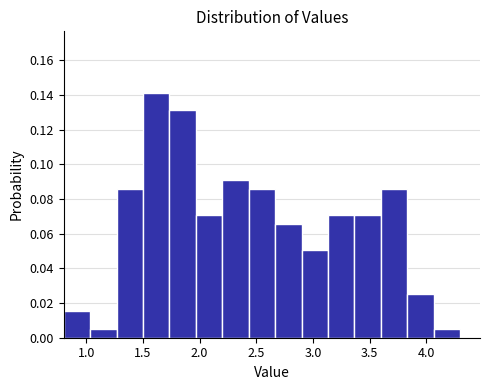

How tall is the bar that spans 1.95 to 2.20 on the x-axis? Neither the bar edges nor the heights are printed on the chart, so give them approximately, as read against the axes.

0.070